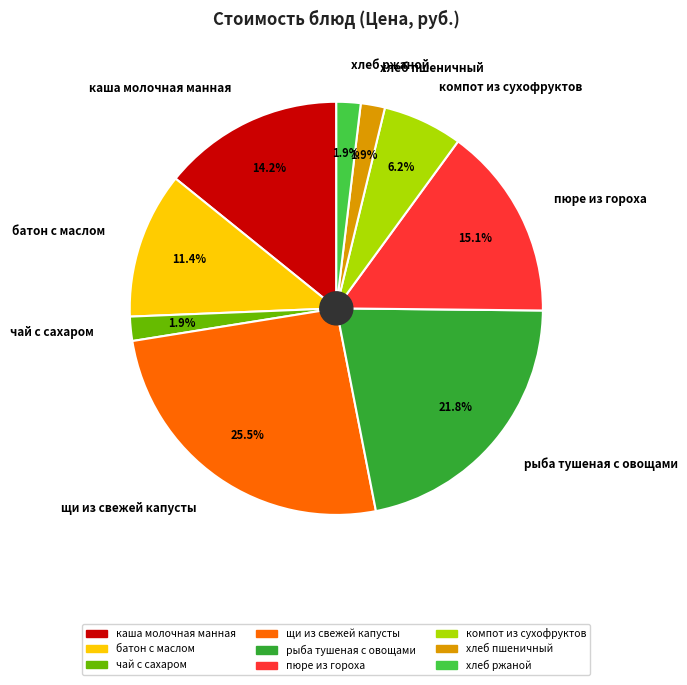

Approximately how many times larger is the value at хлеб пшеничный compared to чай с сахаром?

1.0